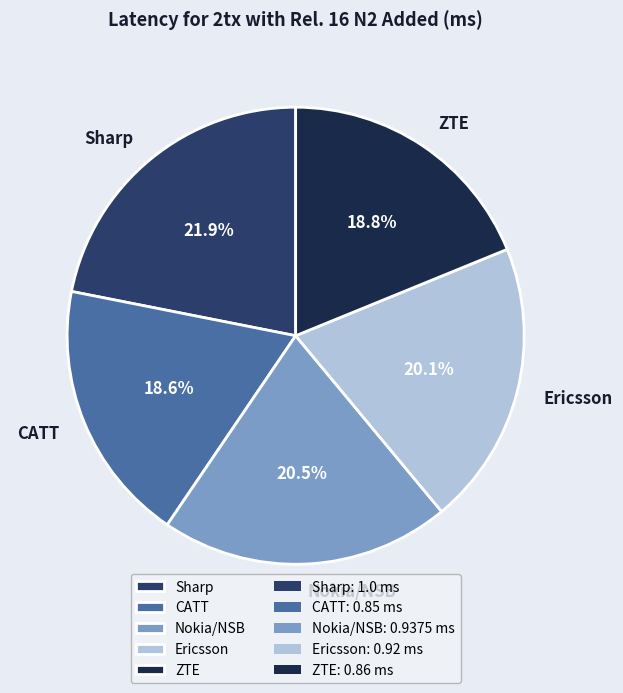

What is the largest slice in the pie chart?

Sharp